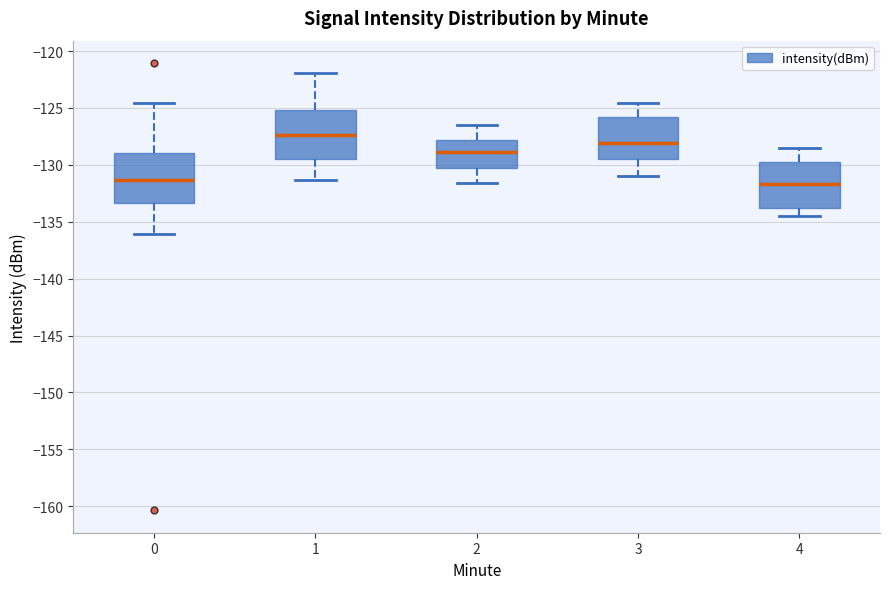

Reading left to right, transcribe this box plot: for each box, give where its median line is, the range the box spans, and where its two whiskers end, as read against the y-axis. The values are not printed on the chart, so give them approximately, as read against the axis.

0: median -131.5, box -133.5 to -129.0, whiskers -136.0 to -124.5
1: median -127.5, box -129.5 to -125.0, whiskers -131.5 to -122.0
2: median -129.0, box -130.5 to -128.0, whiskers -131.5 to -126.5
3: median -128.0, box -129.5 to -126.0, whiskers -131.0 to -124.5
4: median -131.5, box -134.0 to -129.5, whiskers -134.5 to -128.5